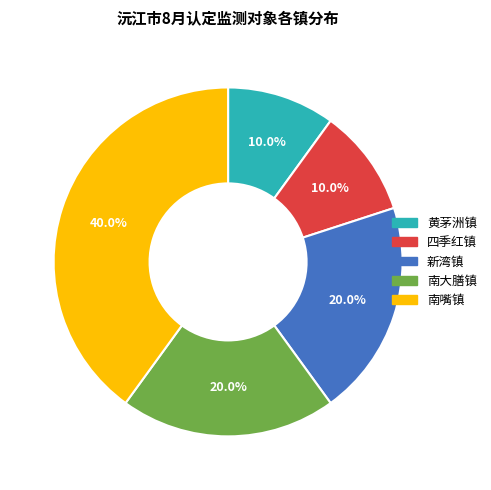

Is the sum of 新湾镇 and 黄茅洲镇 greater than half?

No